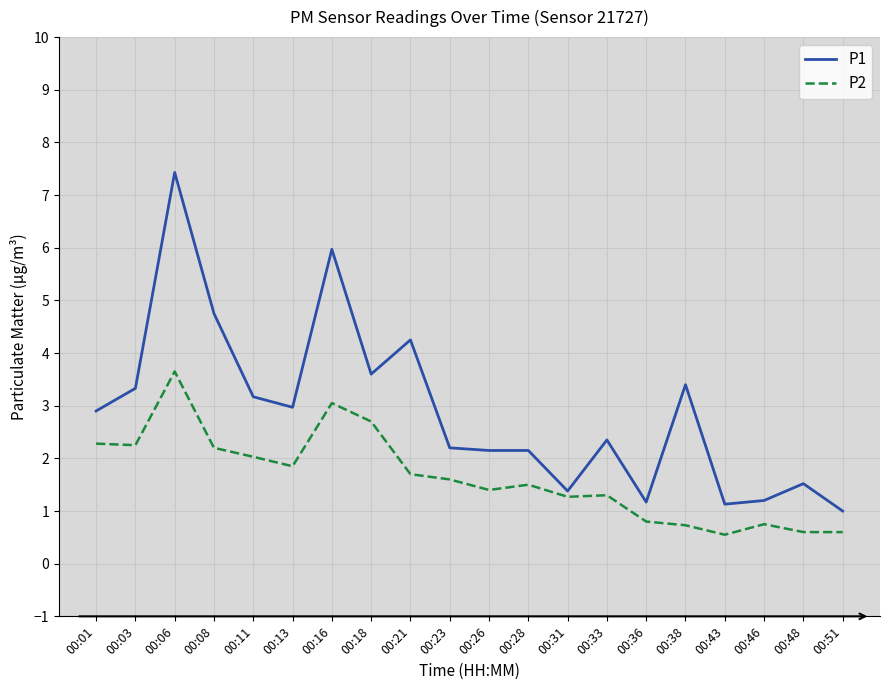

In P2, how many points are higher than both neighbors (excluding endpoints)?

5